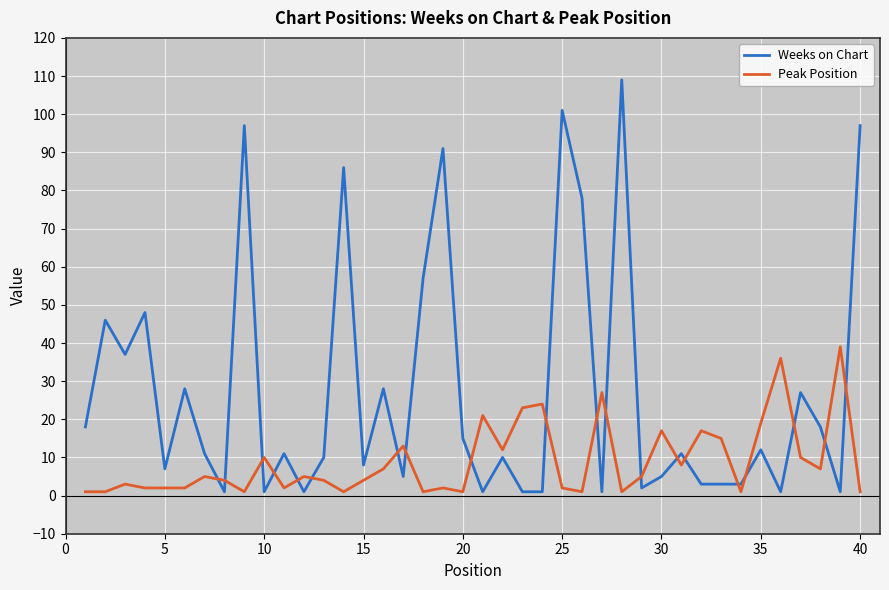

Which series has the largest total across all categories?

Weeks on Chart